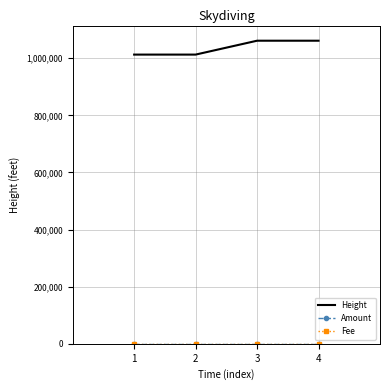

Which series has the largest total across all categories?

Height